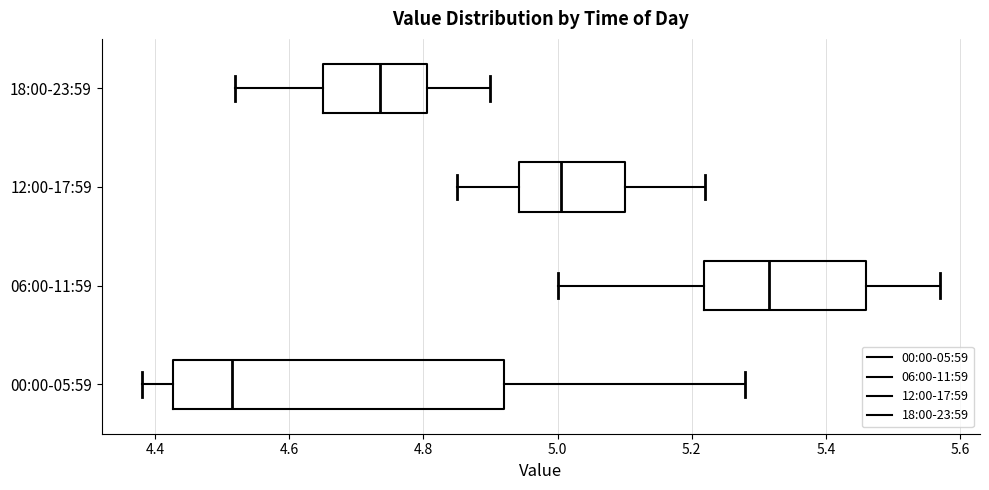

Which box is the widest, from its left edge to its right edge?

00:00-05:59